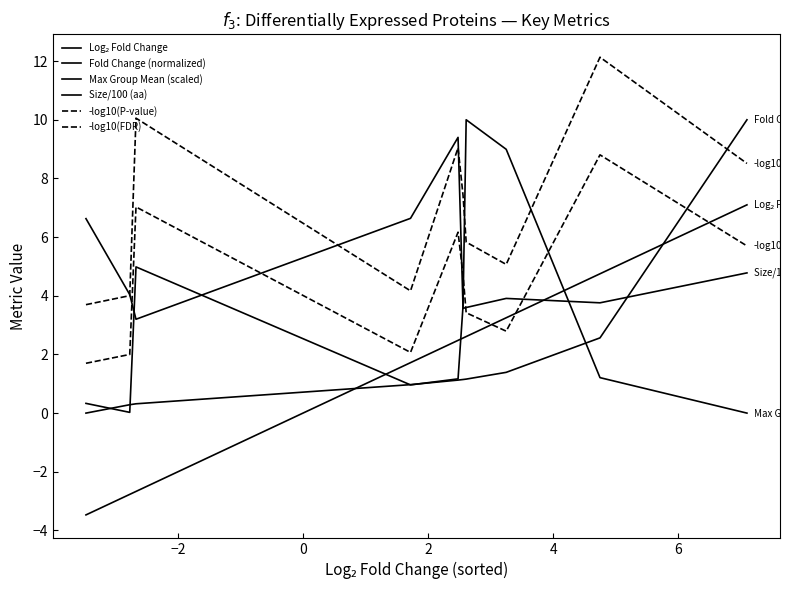

How many lines are shown in the chart?

6